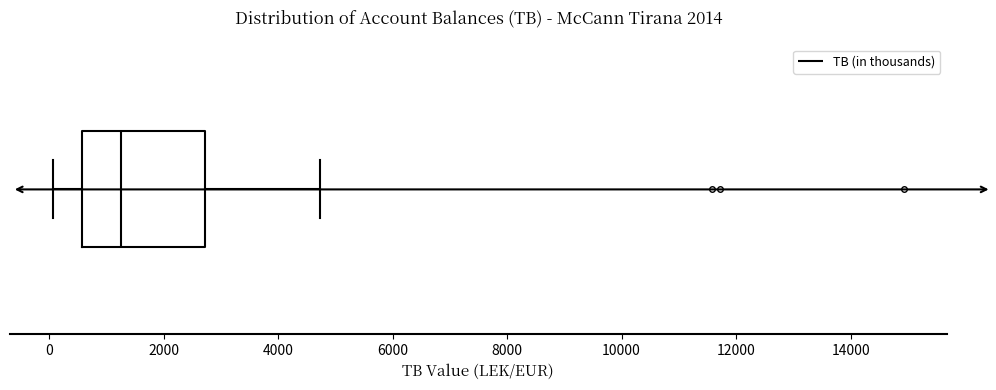

Where does the right whisker of the box end on the x-axis? The values are not printed on the chart, so give them approximately, as read against the axis.

4800